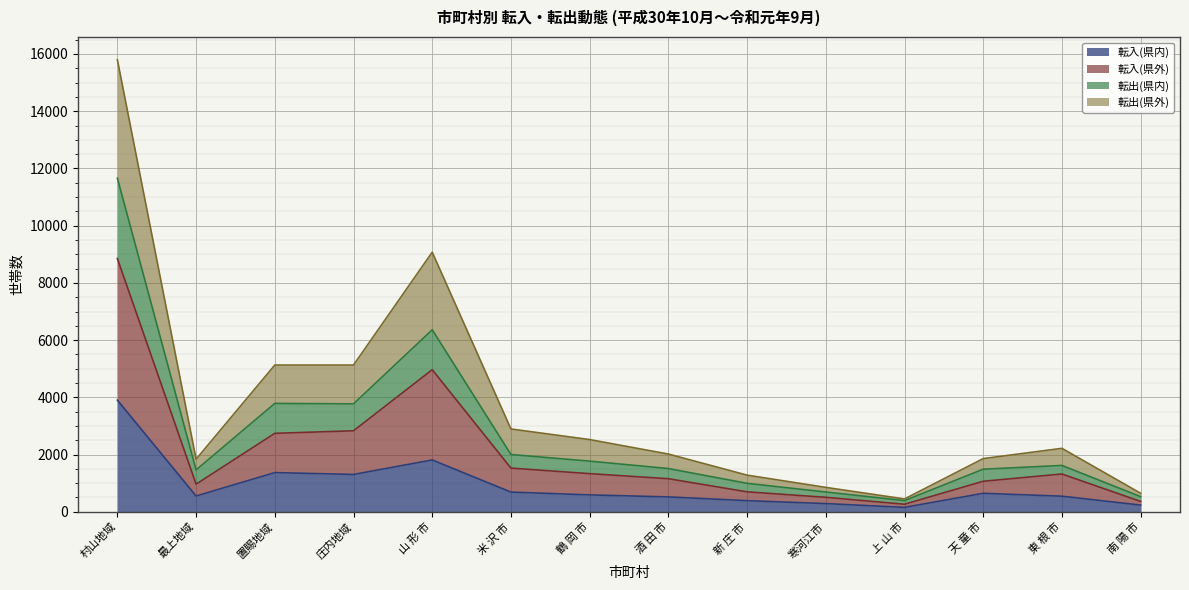

At which category is the sum across all series the highest?

村山地域